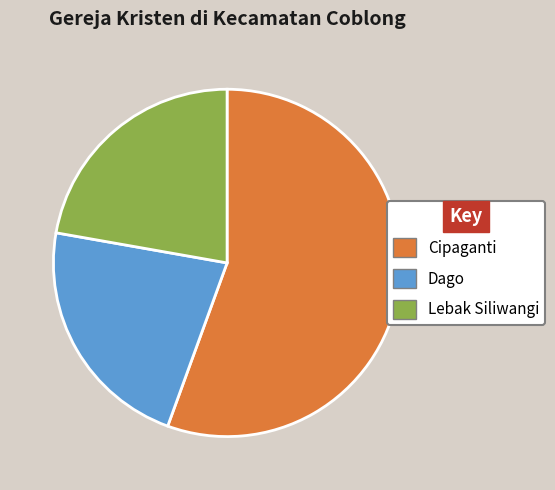

Which slice is the largest?

Cipaganti